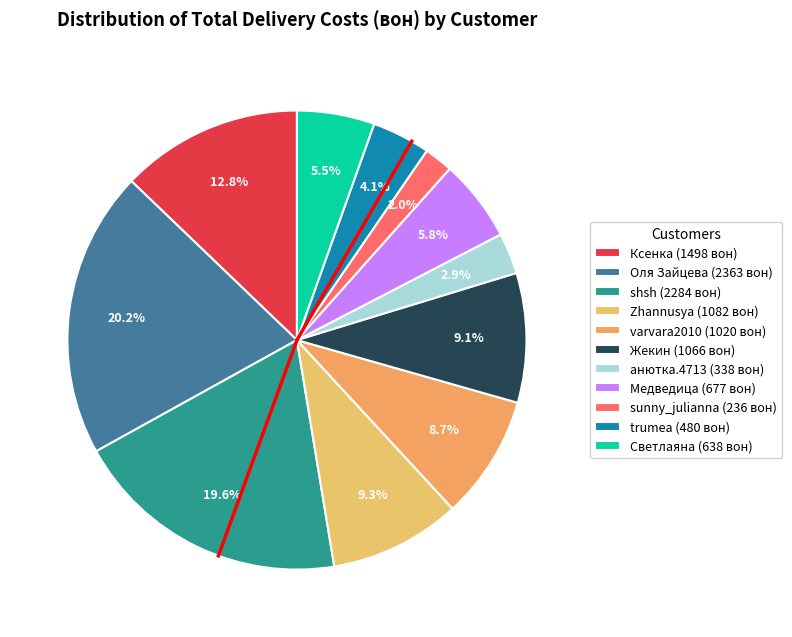

True or false: shsh accounts for 31% of the total.

False